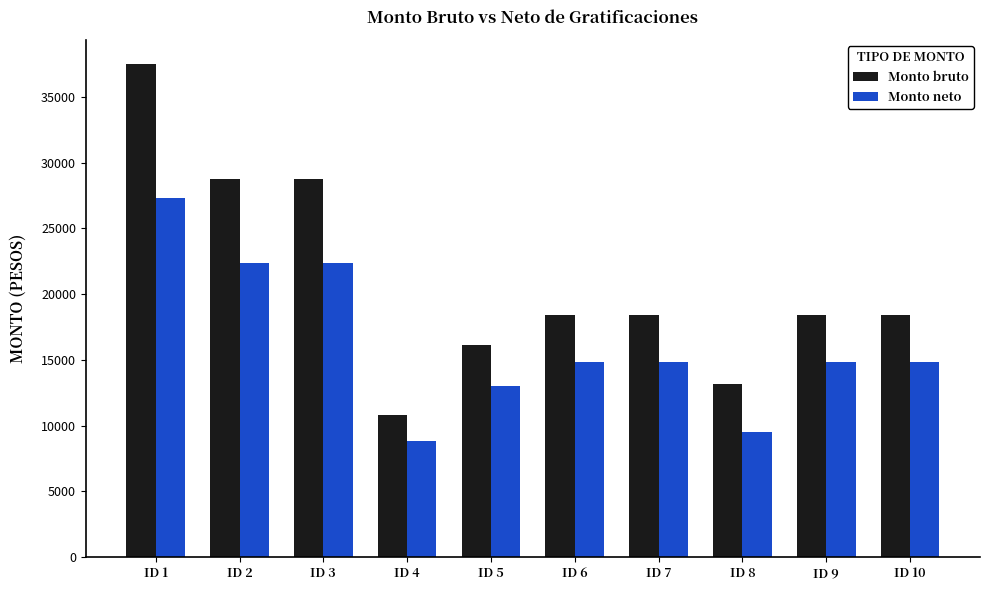

What value does the Monto bruto series have at ID 2?

28796.3